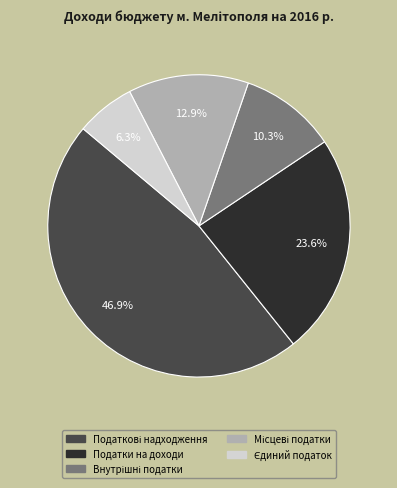

How many slices are in this pie chart?

5